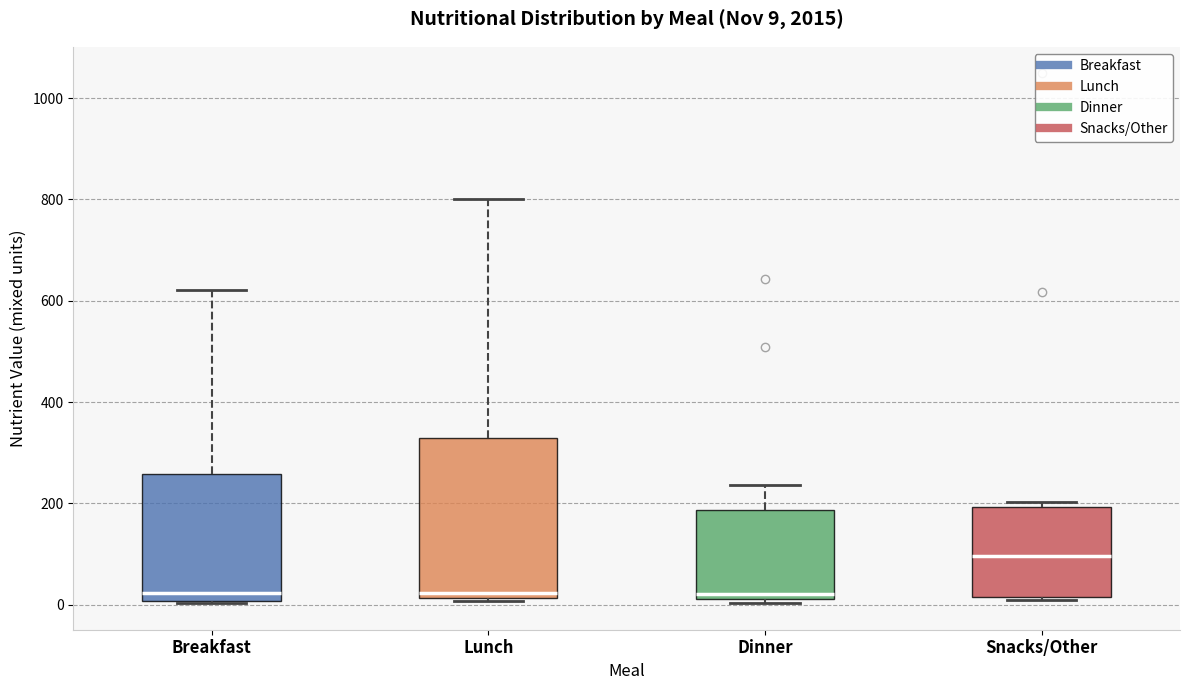

Which box is the tallest, from its lower edge to its upper edge?

Lunch